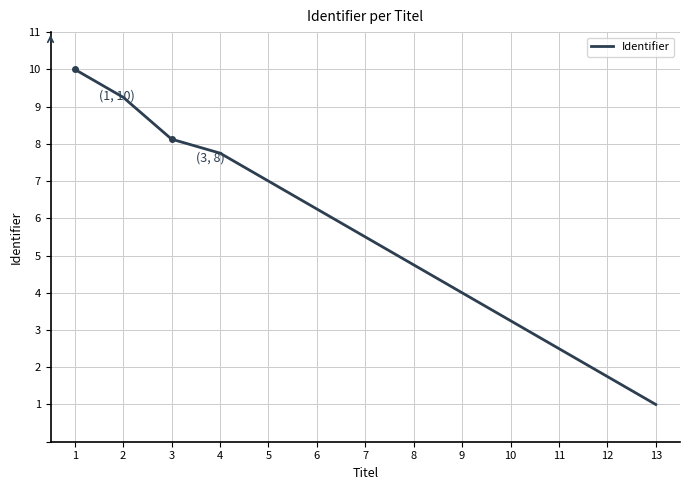

What is the ratio of the value at 1 to the value at 8?

2.1